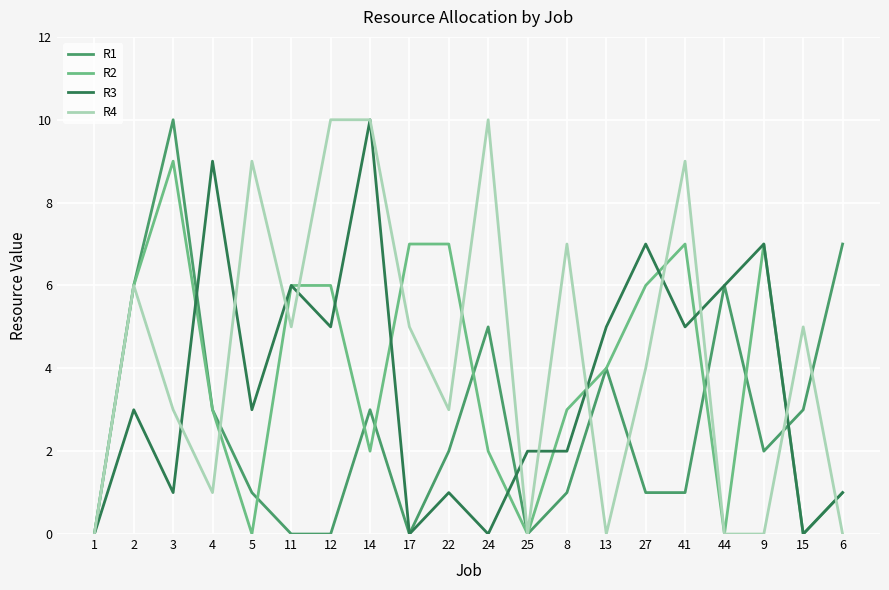

What position from the right is 14?

13